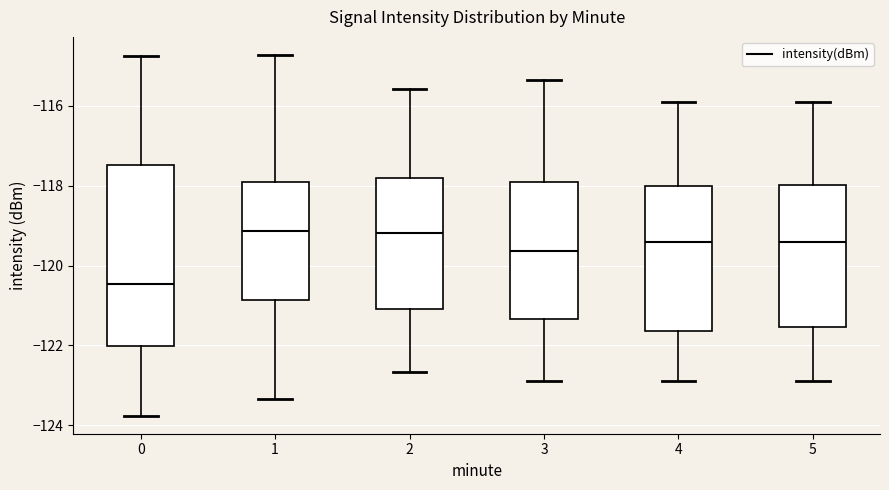

Reading left to right, transcribe this box plot: for each box, give where its median line is, the range the box spans, and where its two whiskers end, as read against the y-axis. The values are not printed on the chart, so give them approximately, as read against the axis.

0: median -120.4, box -122.0 to -117.4, whiskers -123.8 to -114.8
1: median -119.2, box -120.8 to -117.8, whiskers -123.4 to -114.8
2: median -119.2, box -121.0 to -117.8, whiskers -122.6 to -115.6
3: median -119.6, box -121.4 to -118.0, whiskers -123.0 to -115.4
4: median -119.4, box -121.6 to -118.0, whiskers -123.0 to -116.0
5: median -119.4, box -121.6 to -118.0, whiskers -122.8 to -115.8